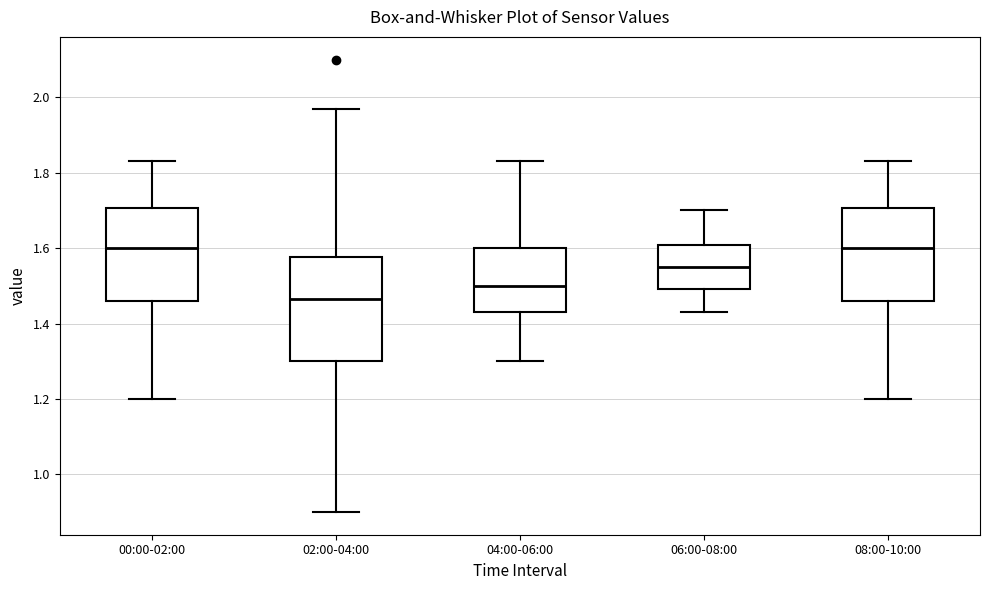

Reading left to right, read every box against the y-axis: the position of its median line, the range the box covers, and the ends of its whiskers. The values are not printed on the chart, so give them approximately, as read against the axis.

00:00-02:00: median 1.60, box 1.46 to 1.70, whiskers 1.20 to 1.84
02:00-04:00: median 1.46, box 1.30 to 1.58, whiskers 0.90 to 1.98
04:00-06:00: median 1.50, box 1.44 to 1.60, whiskers 1.30 to 1.84
06:00-08:00: median 1.56, box 1.50 to 1.60, whiskers 1.44 to 1.70
08:00-10:00: median 1.60, box 1.46 to 1.70, whiskers 1.20 to 1.84